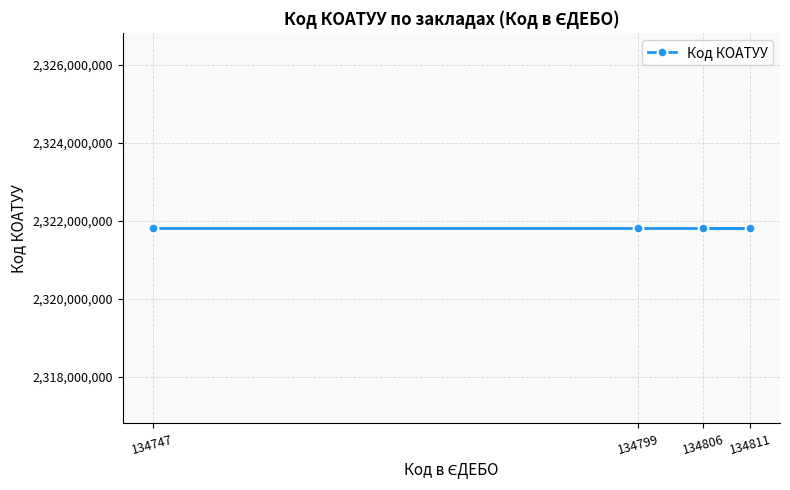

List the labels in order of value, largest first.

134811, 134806, 134799, 134747